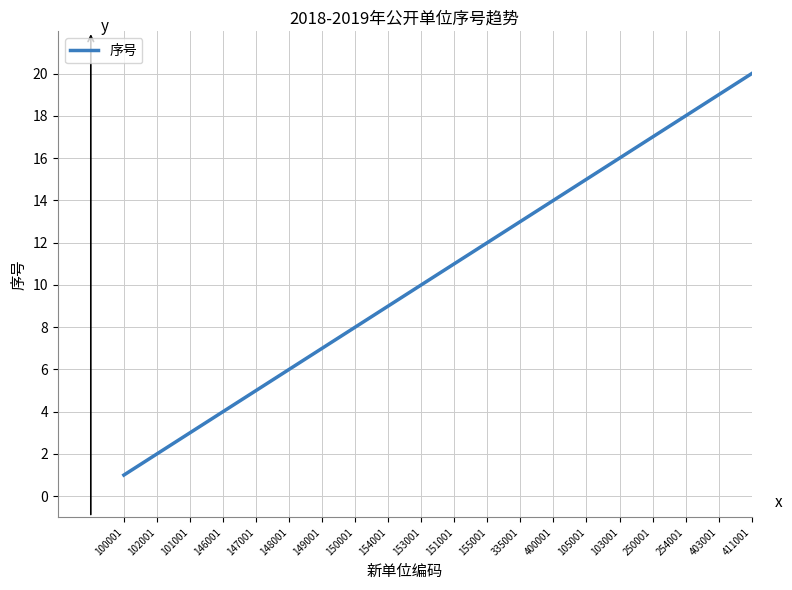

List the labels in order of value, smallest first.

100001, 102001, 101001, 146001, 147001, 148001, 149001, 150001, 154001, 153001, 151001, 155001, 335001, 400001, 105001, 103001, 250001, 254001, 403001, 411001